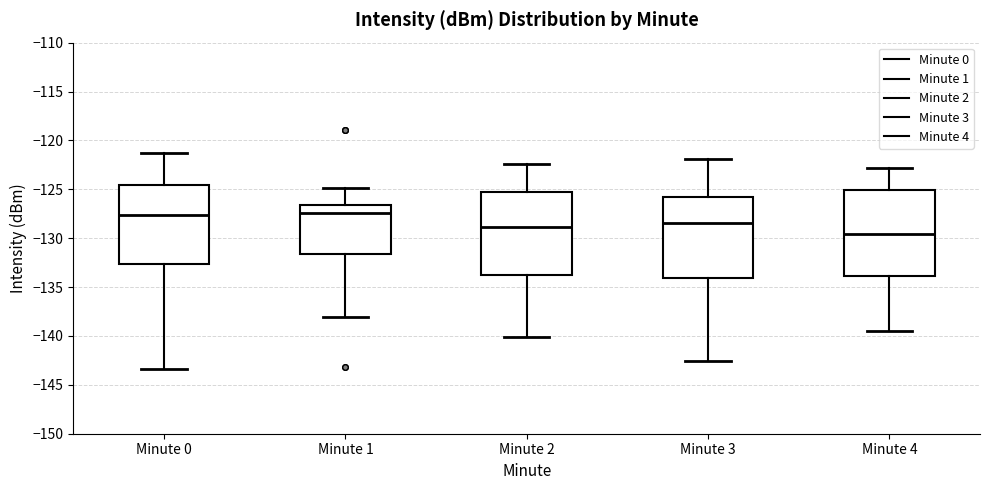

Reading left to right, transcribe this box plot: for each box, give where its median line is, the range the box spans, and where its two whiskers end, as read against the y-axis. The values are not printed on the chart, so give them approximately, as read against the axis.

Minute 0: median -127.5, box -132.5 to -124.5, whiskers -143.5 to -121.5
Minute 1: median -127.5, box -131.5 to -126.5, whiskers -138.0 to -125.0
Minute 2: median -129.0, box -134.0 to -125.5, whiskers -140.0 to -122.5
Minute 3: median -128.5, box -134.0 to -126.0, whiskers -142.5 to -122.0
Minute 4: median -129.5, box -134.0 to -125.0, whiskers -139.5 to -123.0